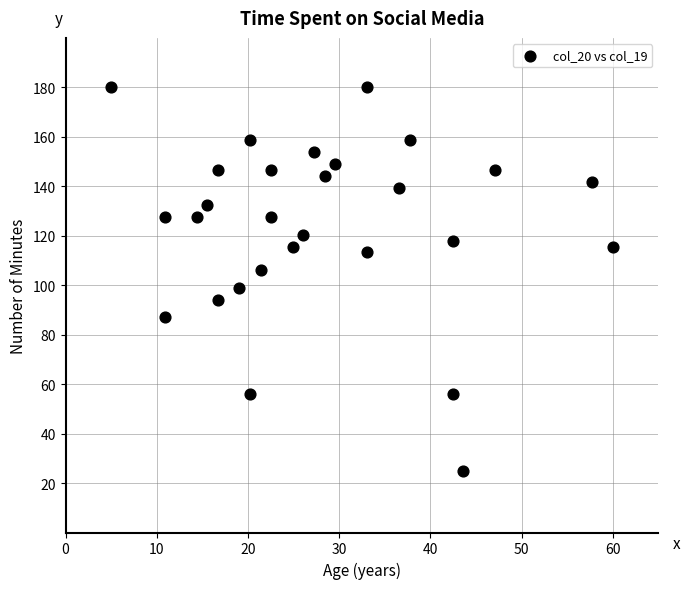

What is the range of X values (max minus min)?

55.0